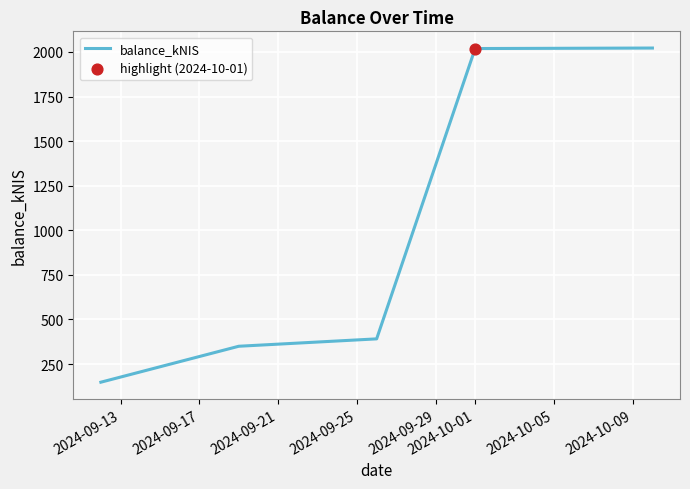

What is the greatest value displayed?

2022.0